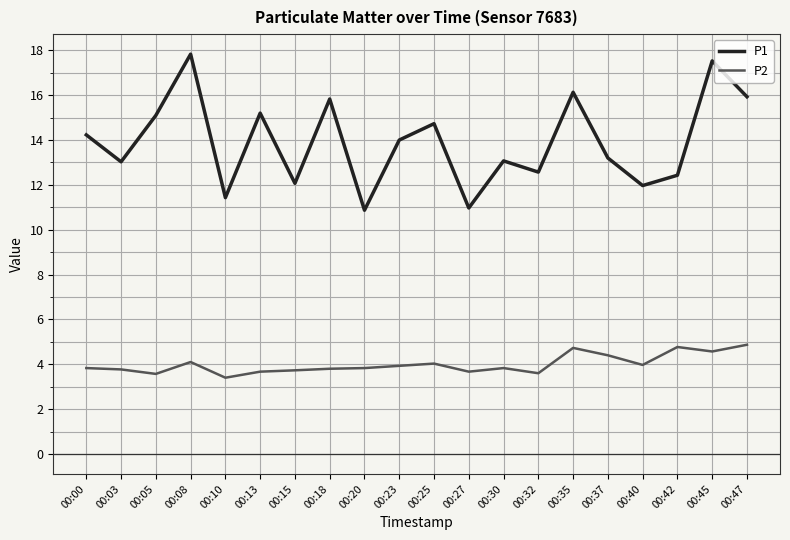

Is the value of P1 at 00:20 greater than the value of P2 at 00:18?

Yes